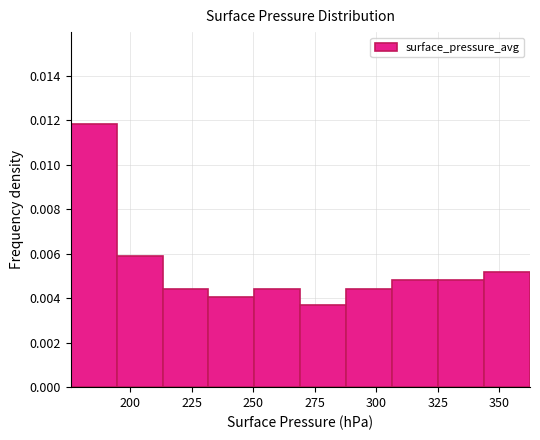

Around what value on the x-axis is the tallest bar? Give the approximate position of its centre, as read against the axis.

185